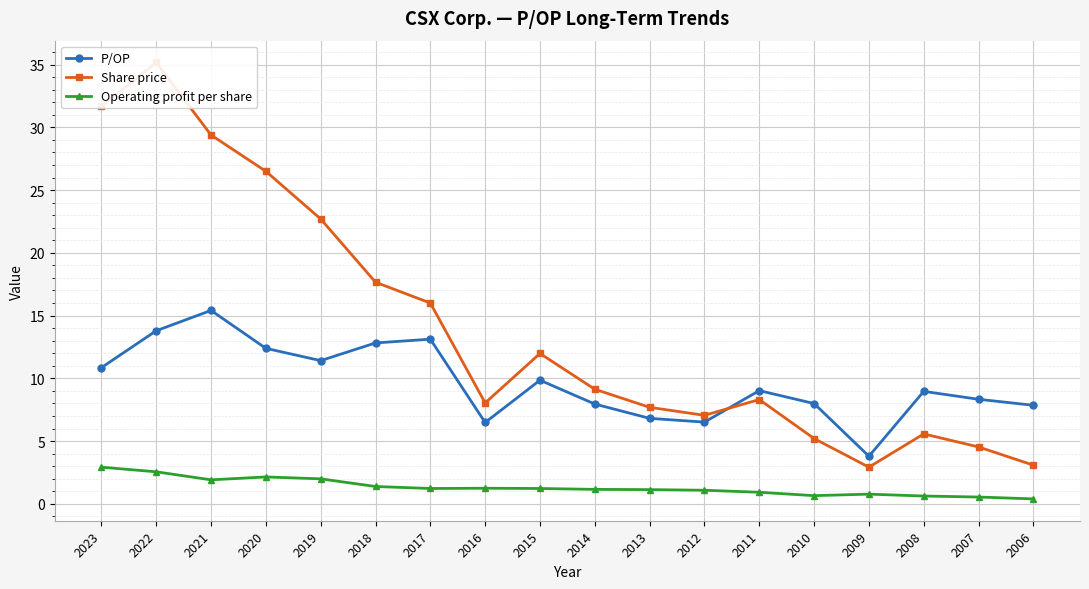

How many data points in P/OP are above 9?

9